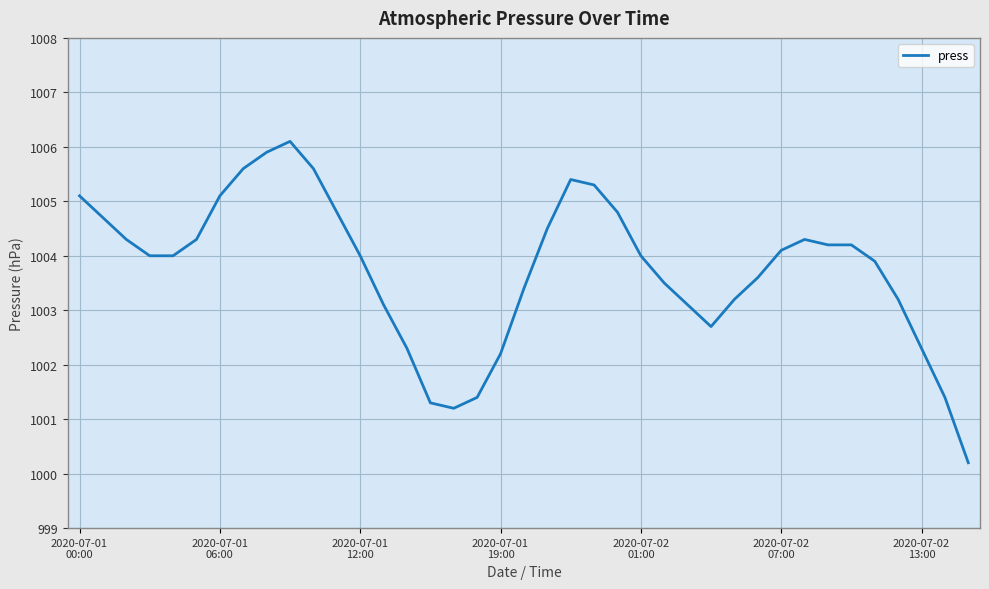

What is the difference between the maximum and minimum values?

5.9